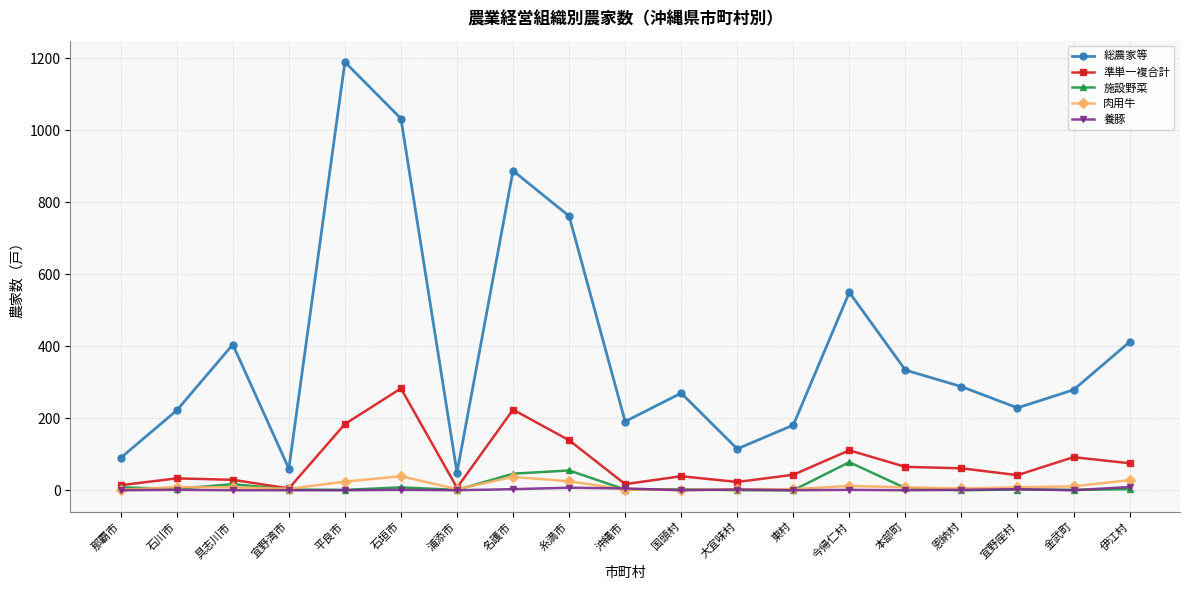

In 総農家等, how many points are higher than both neighbors (excluding endpoints)?

5